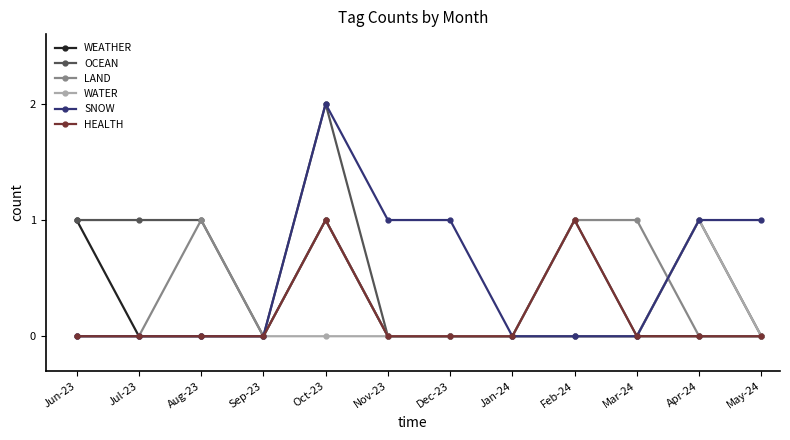

What is the difference between the maximum and minimum values in the OCEAN series?

2